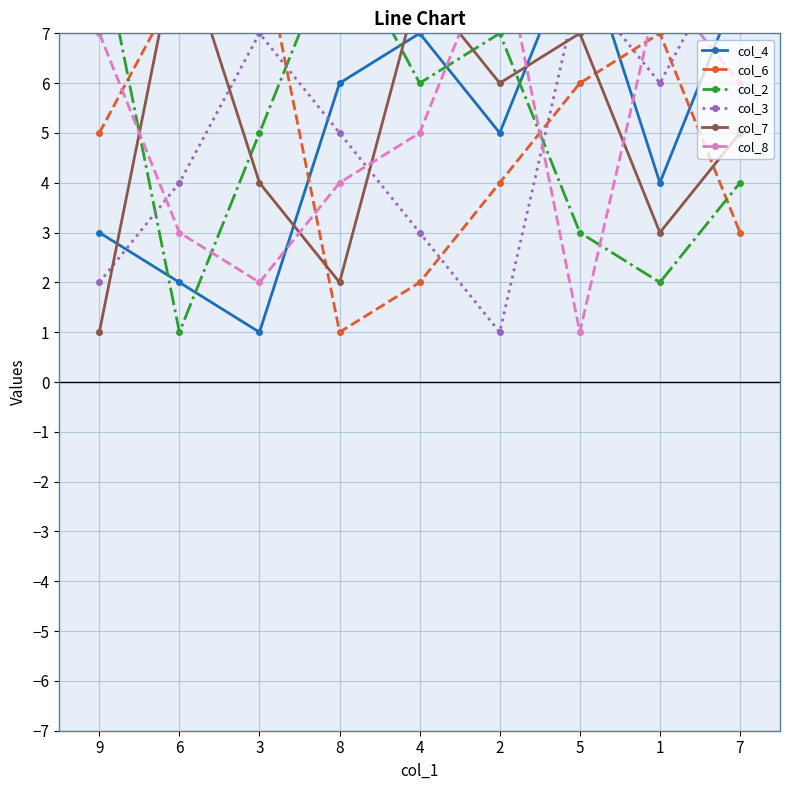

At which category is the sum across all series the highest?

7